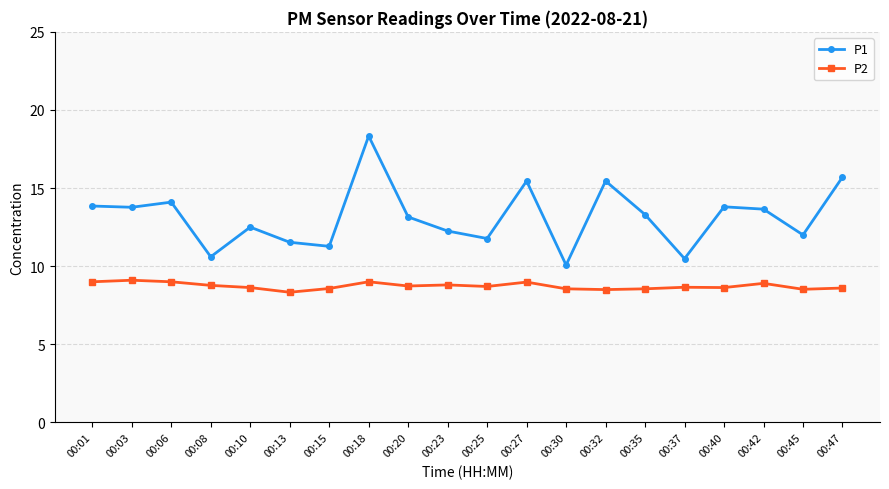

Which series changed the most between 00:37 and 00:40?

P1